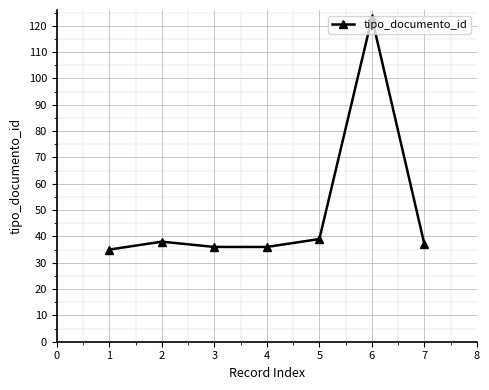

Reading right to left, transcribe all the data shown in this chart.

37	123	39	36	36	38	35